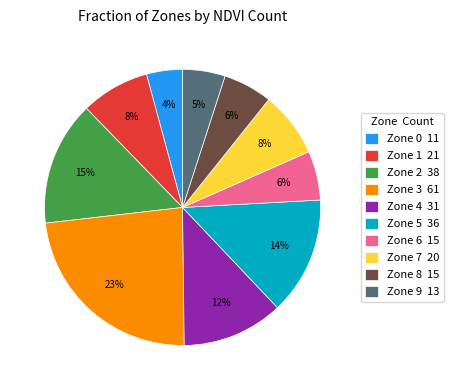

Is it true that Zone 4 is 1% of the pie?

False